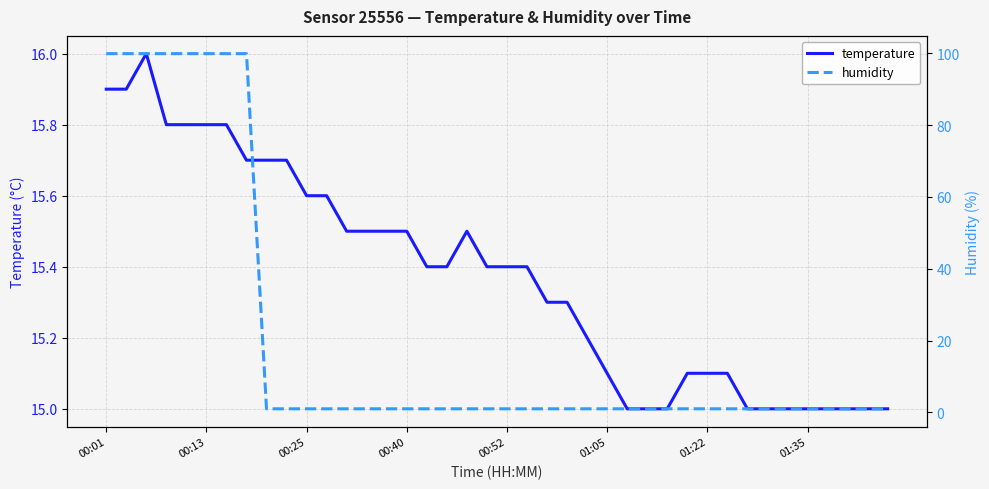

What is the lowest value of the temperature series?

15.0